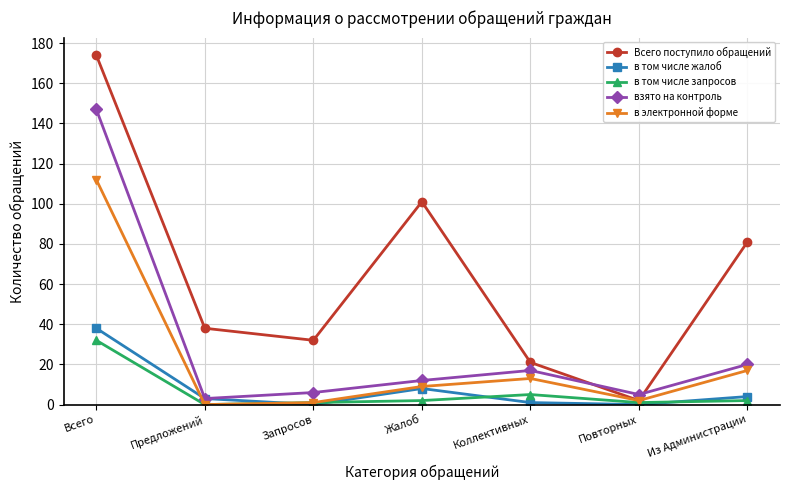

How many data points in взято на контроль are less than 12?

3